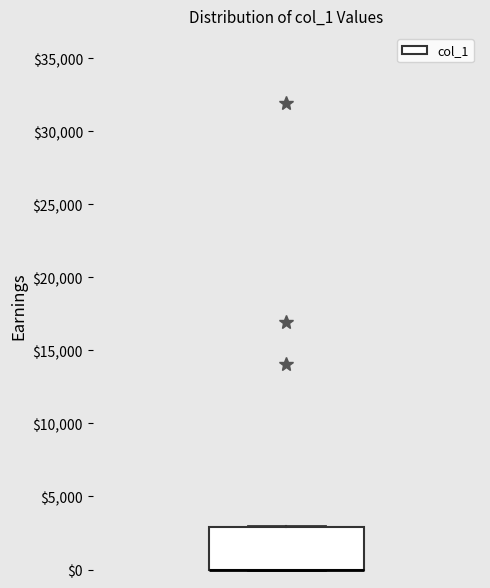

Transcribe this box plot: give where the median line is, the range the box spans, and where the two whiskers end, as read against the y-axis. The values are not printed on the chart, so give them approximately, as read against the axis.

median 0 (drawn on the box's lower edge), box 0 to 3000, whiskers 0 to 3000